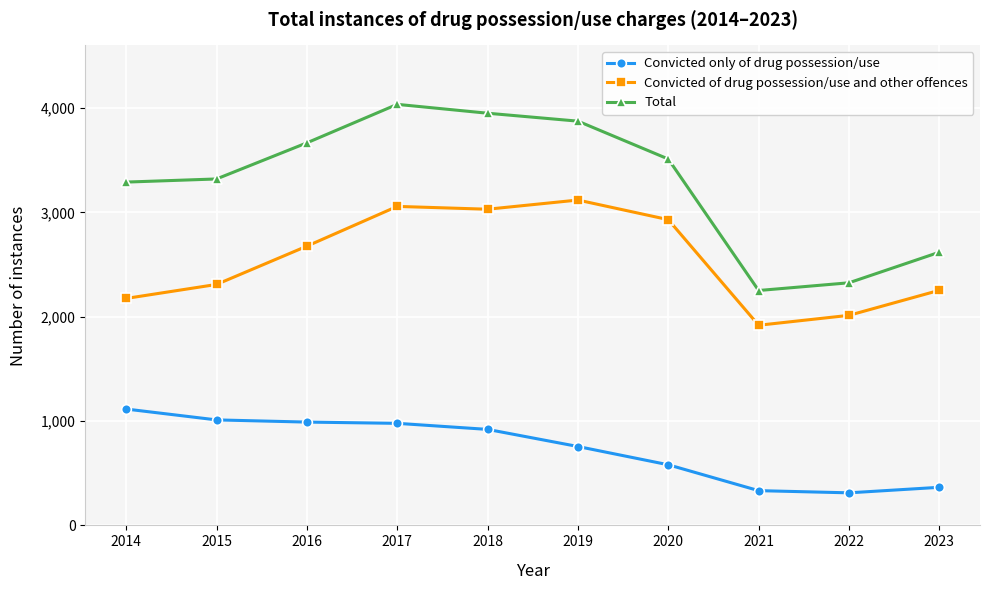

What are all the series names shown in the legend?

Convicted only of drug possession/use, Convicted of drug possession/use and other offences, Total